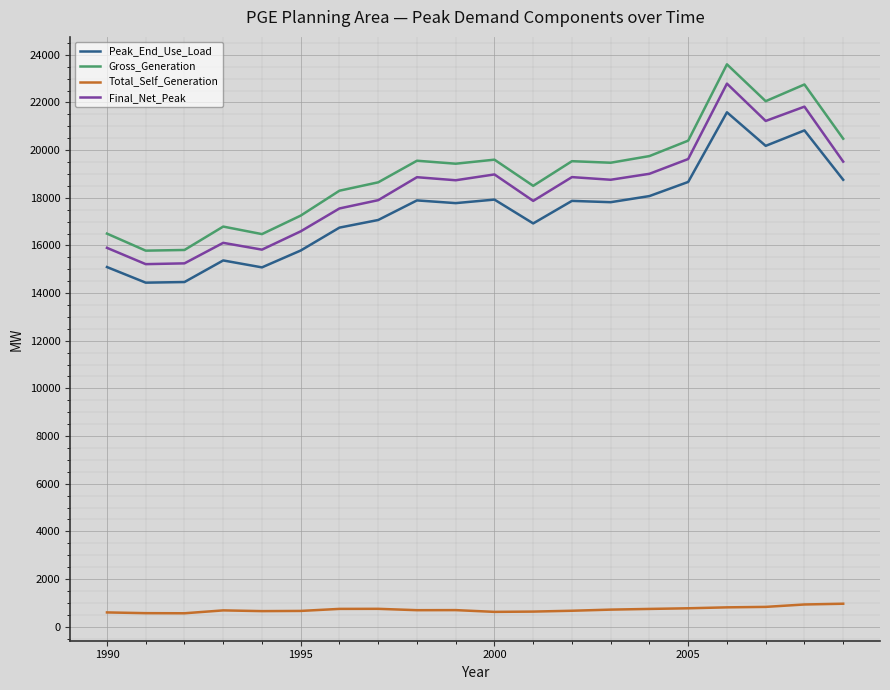

Which series has the largest range (max minus min)?

Gross_Generation